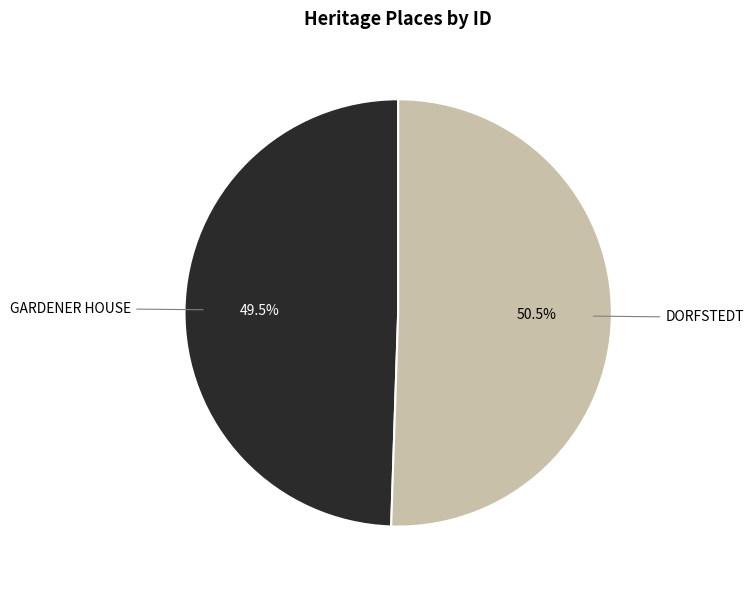

How many slices are in this pie chart?

2